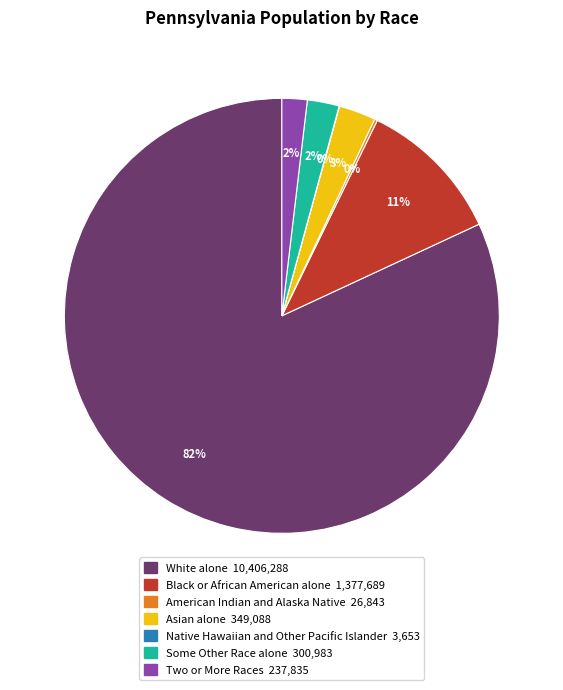

Is there a majority slice in this chart?

Yes